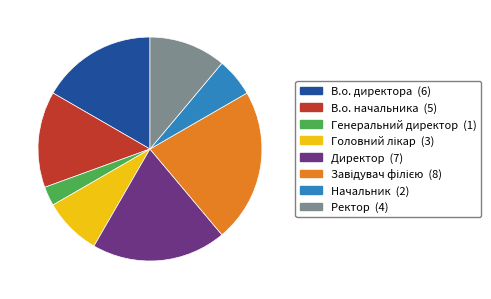

The Генеральний директор slice represents 9% of the pie. True or false?

False